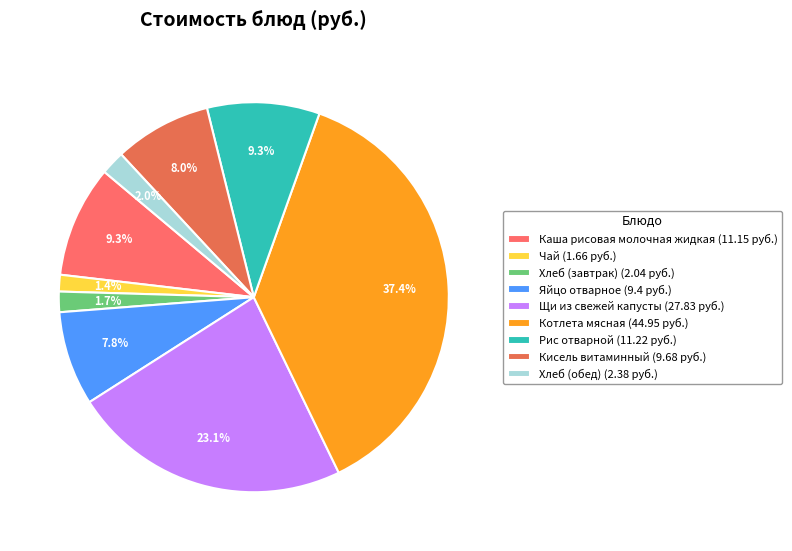

What portion of the pie excludes Каша рисовая молочная жидкая?

90.7%